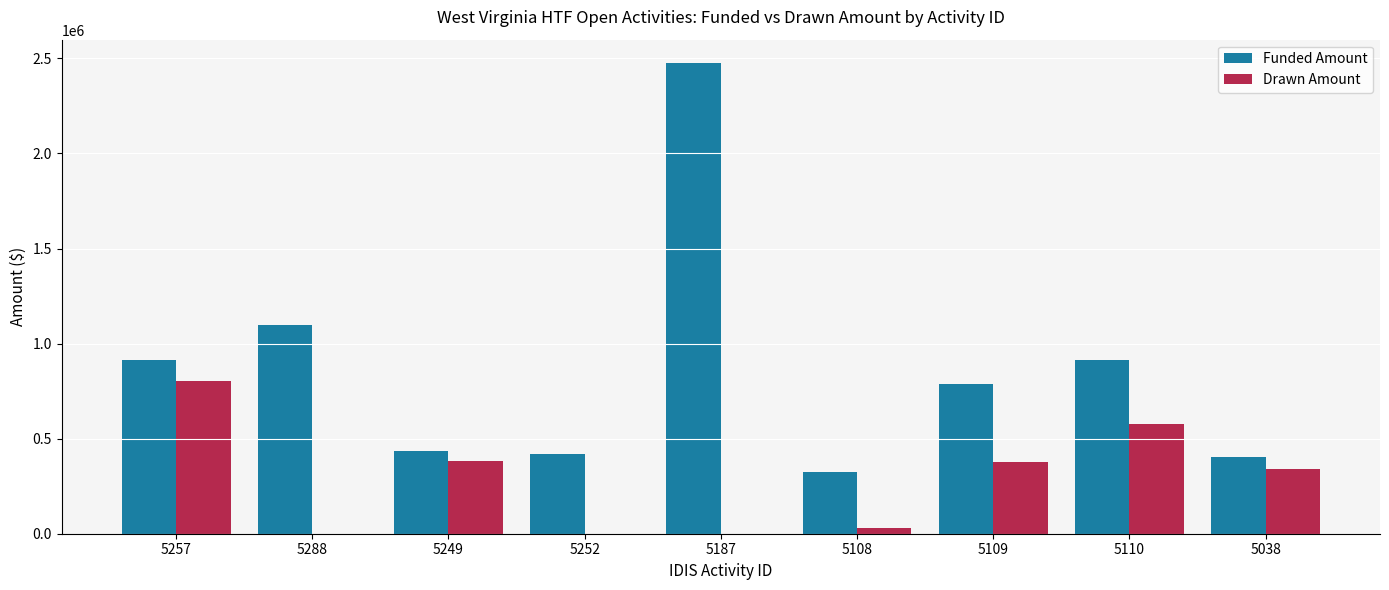

What value does the Funded Amount series have at 5257?

913000.0